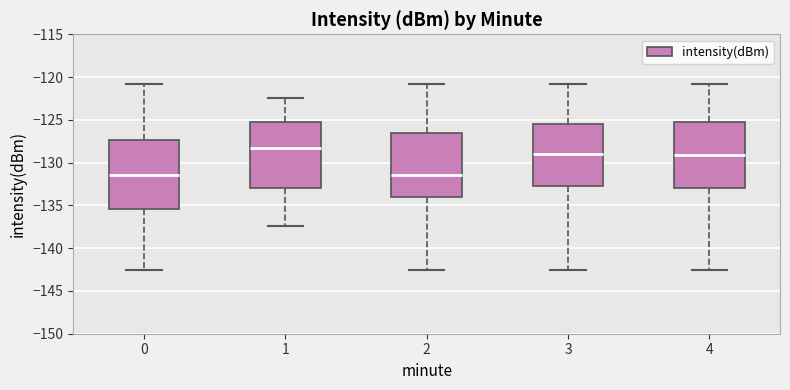

Reading left to right, transcribe this box plot: for each box, give where its median line is, the range the box spans, and where its two whiskers end, as read against the y-axis. The values are not printed on the chart, so give them approximately, as read against the axis.

0: median -131.5, box -135.5 to -127.5, whiskers -142.5 to -121.0
1: median -128.5, box -133.0 to -125.0, whiskers -137.5 to -122.5
2: median -131.5, box -134.0 to -126.5, whiskers -142.5 to -121.0
3: median -129.0, box -132.5 to -125.5, whiskers -142.5 to -121.0
4: median -129.0, box -133.0 to -125.0, whiskers -142.5 to -121.0